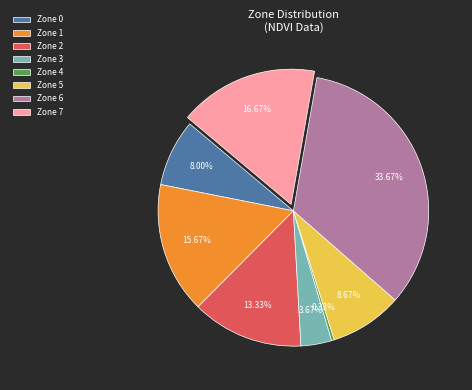

How many segments does this pie chart have?

8